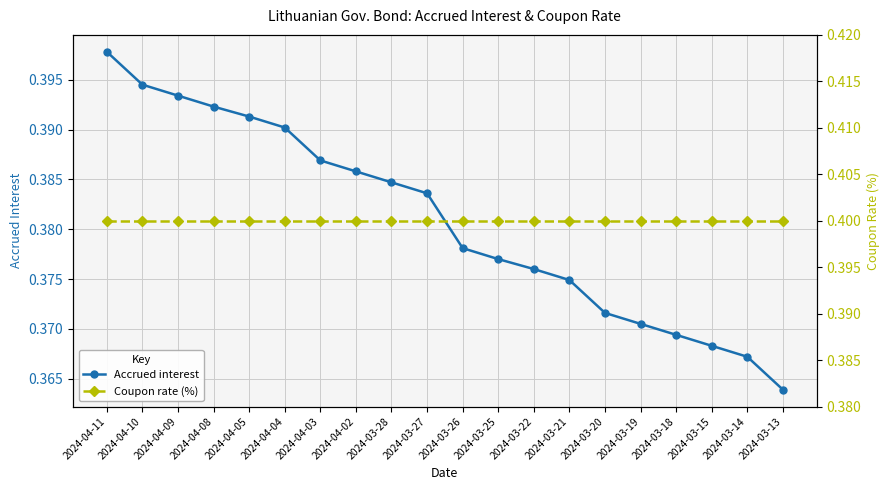

What is the total value across all series at 2024-03-22?

0.8